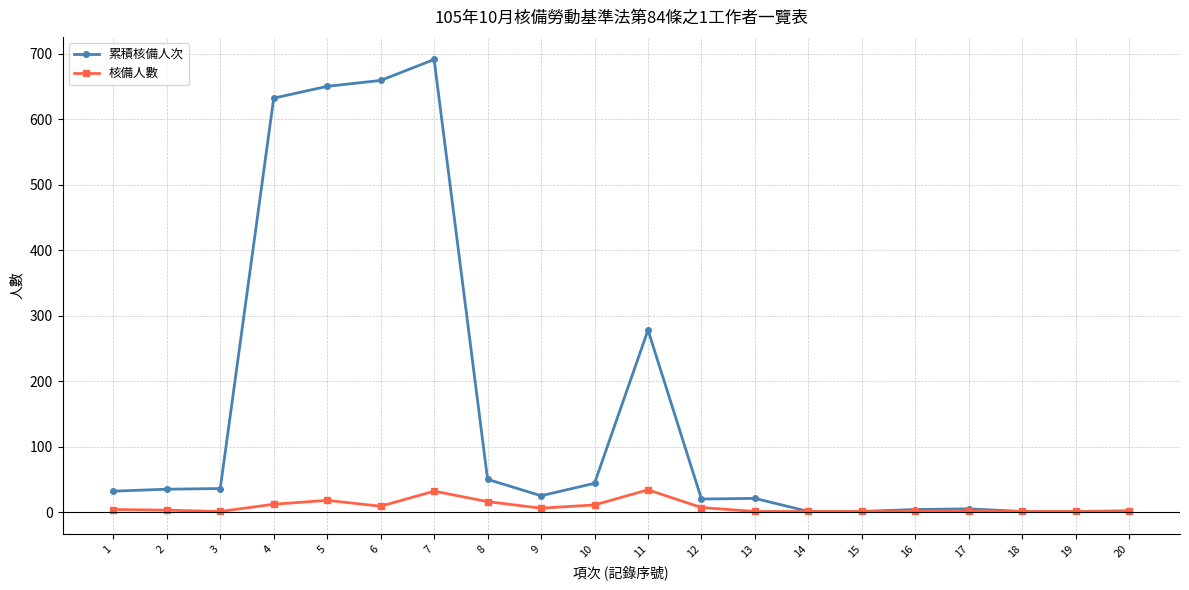

Which series has the largest total across all categories?

累積核備人次